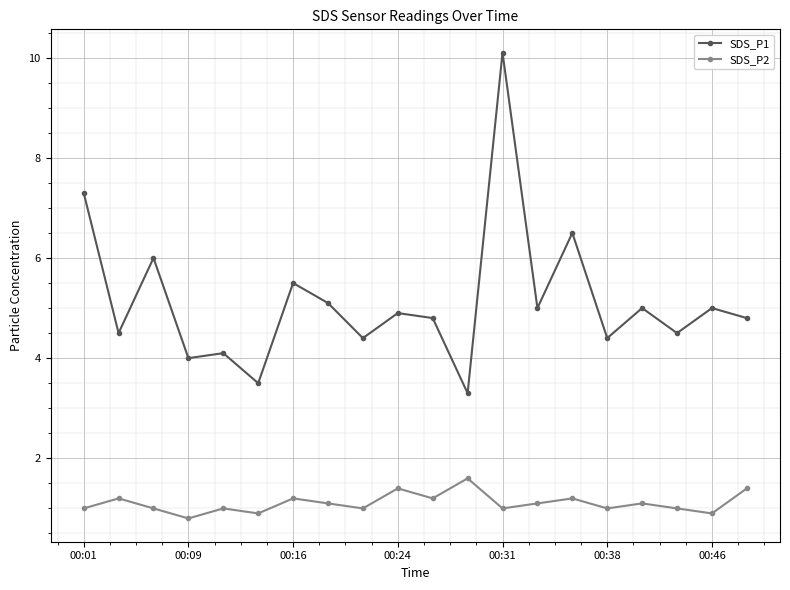

List the series in order of their peak value, lowest first.

SDS_P2, SDS_P1